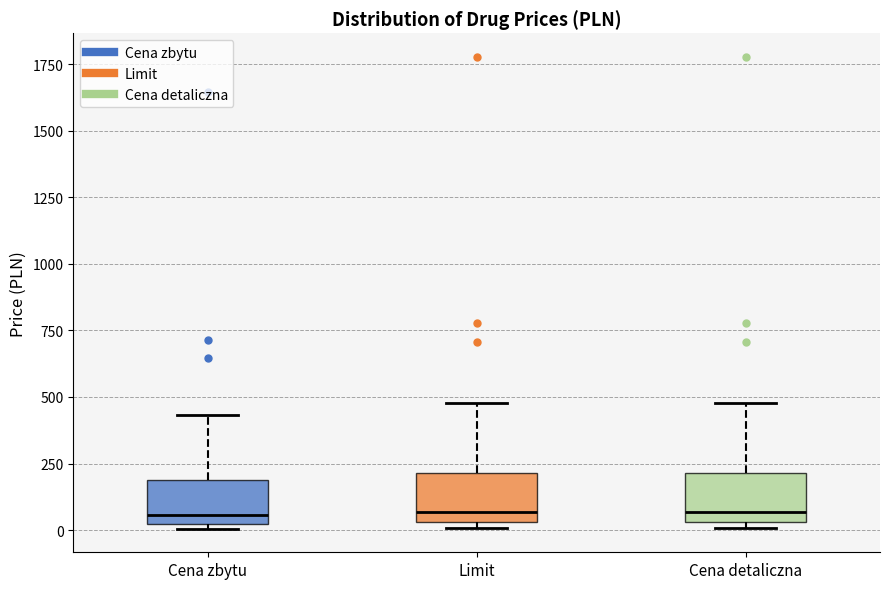

Where is the lower edge of the box for Limit on the y-axis? The values are not printed on the chart, so give them approximately, as read against the axis.

50